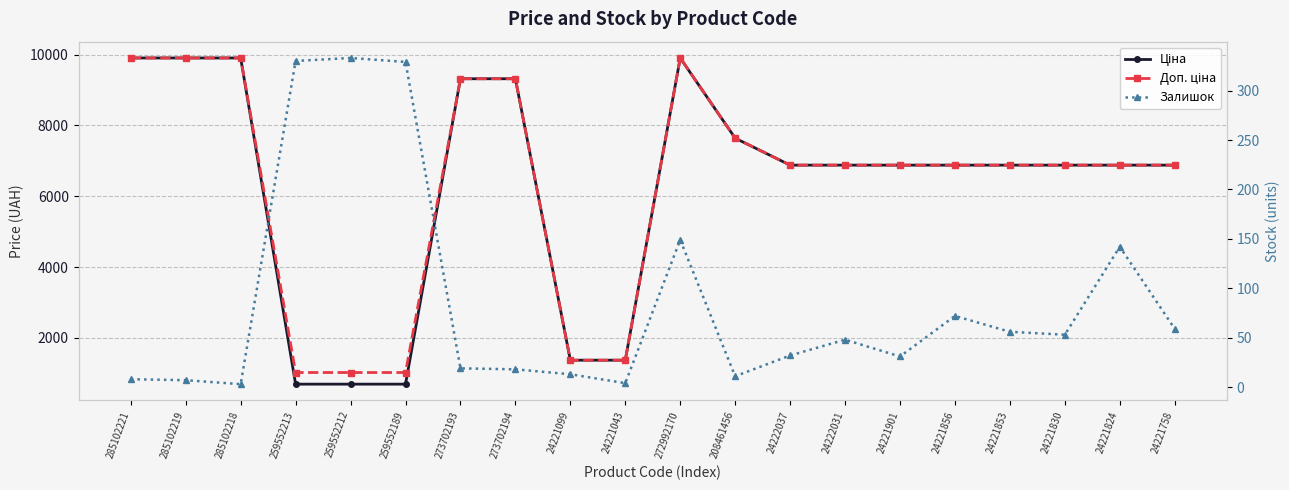

At which category is the sum across all series the highest?

272992170